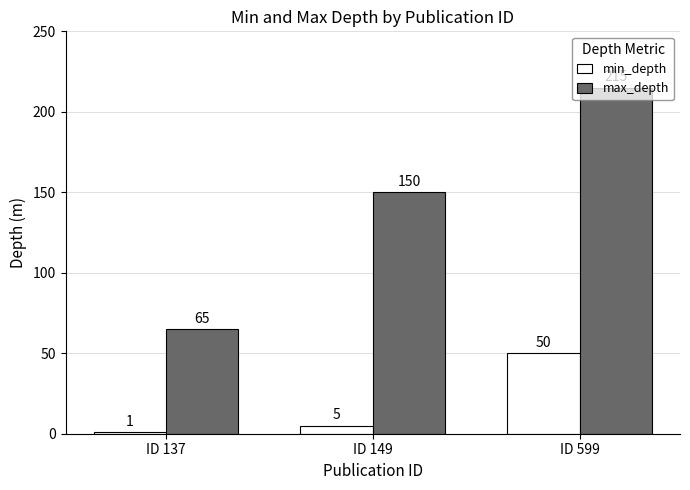

What is the value of the min_depth bar at the 1st from the left?

1